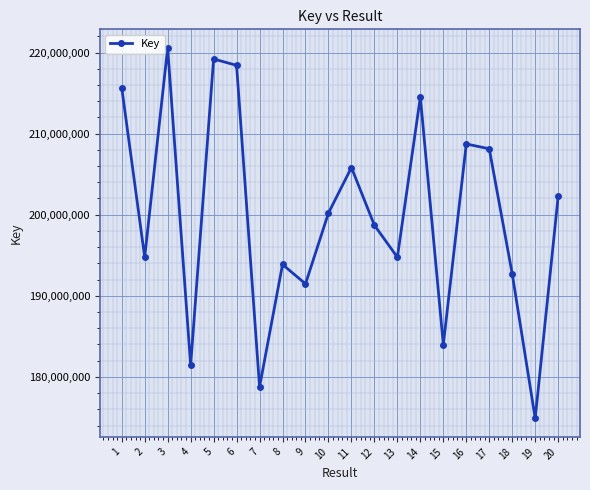

How many interior local peaks (higher than both neighbors) does the data have?

6